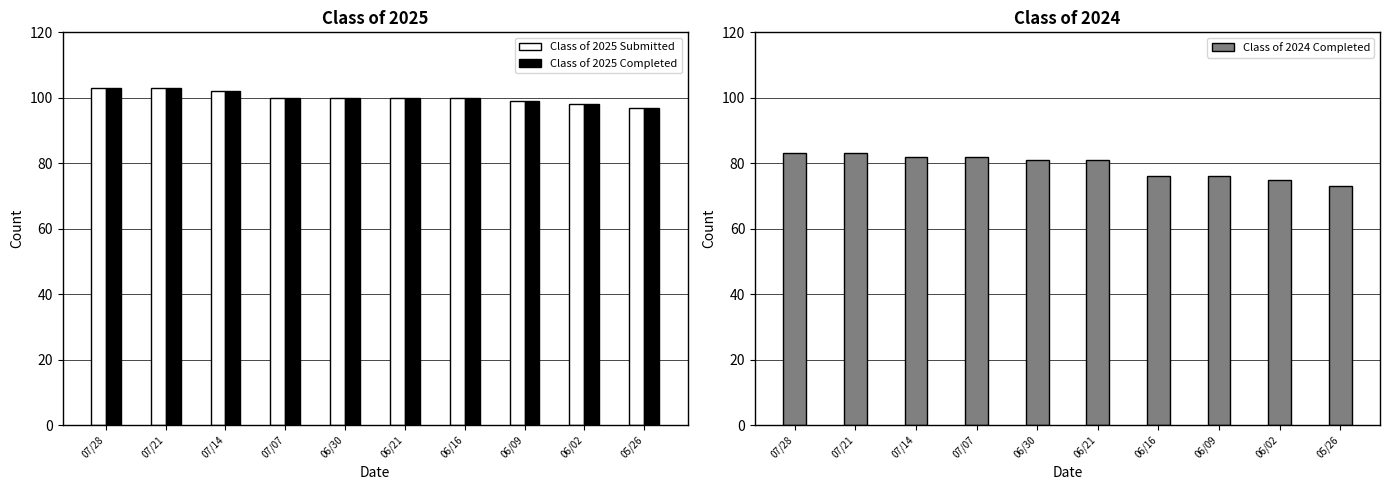

The Class of 2024 Completed series shows 83 at 07/21. True or false?

True